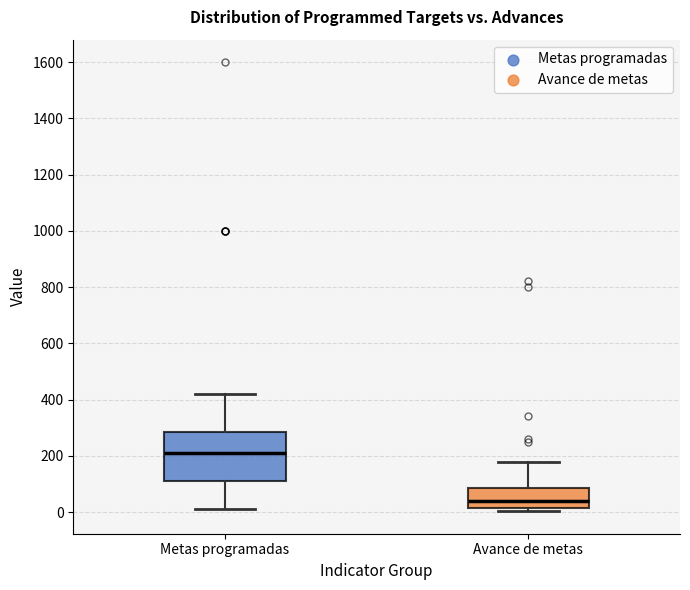

Where does the median line of the box for Metas programadas sit on the y-axis? The values are not printed on the chart, so give them approximately, as read against the axis.

220